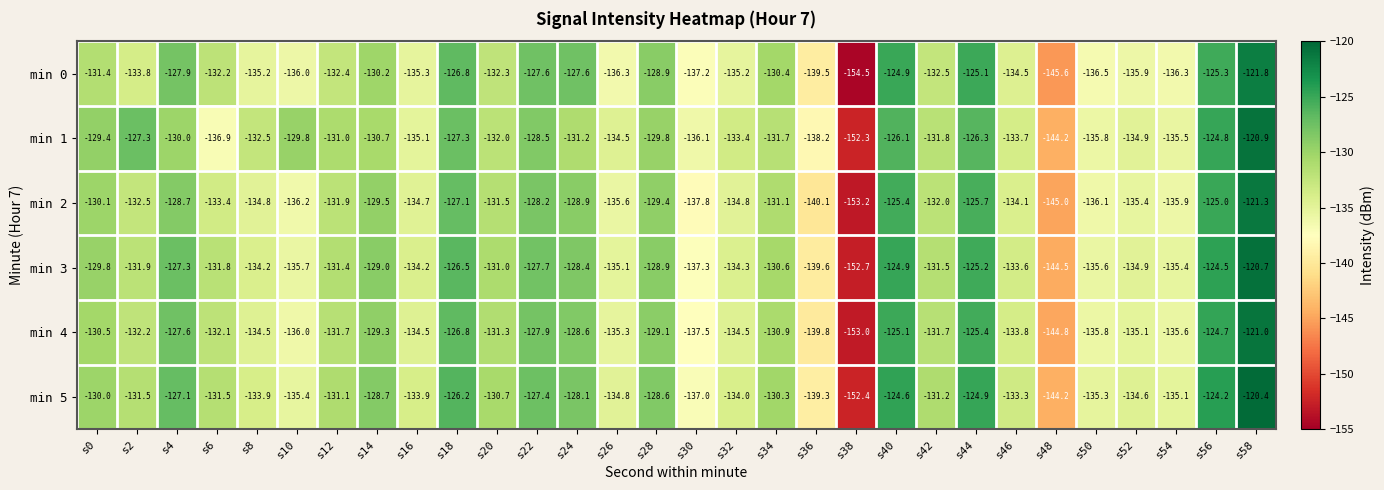

The min 0 series shows -66.9 at s20. True or false?

False